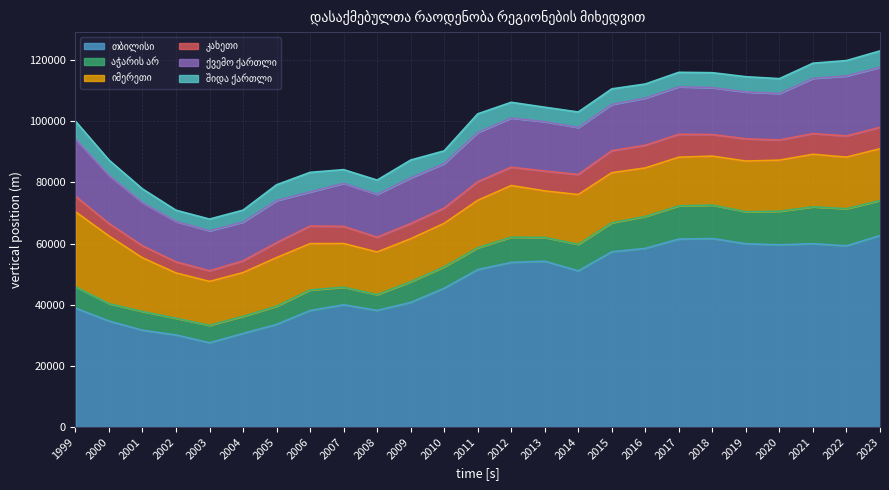

What is the average value of the თბილისი series?

47218